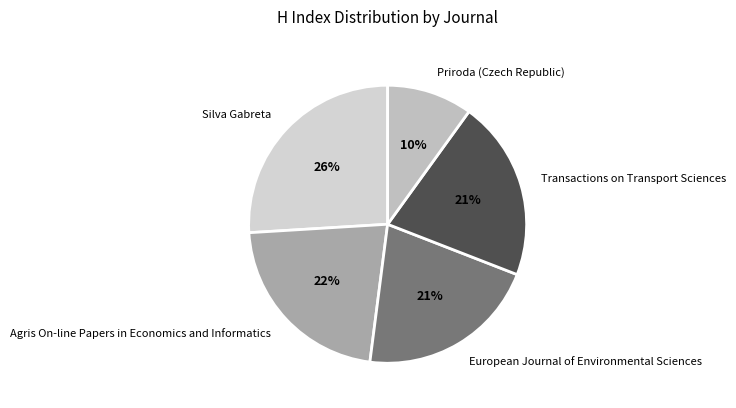

Is the sum of Transactions on Transport Sciences and European Journal of Environmental Sciences greater than half?

No